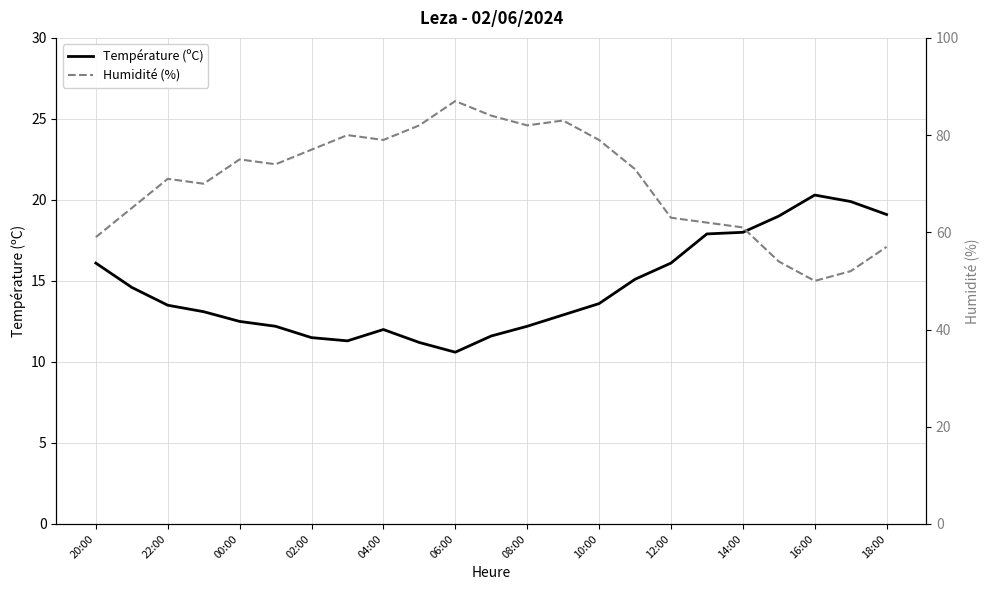

What is the maximum value for Température (ºC)?

20.3